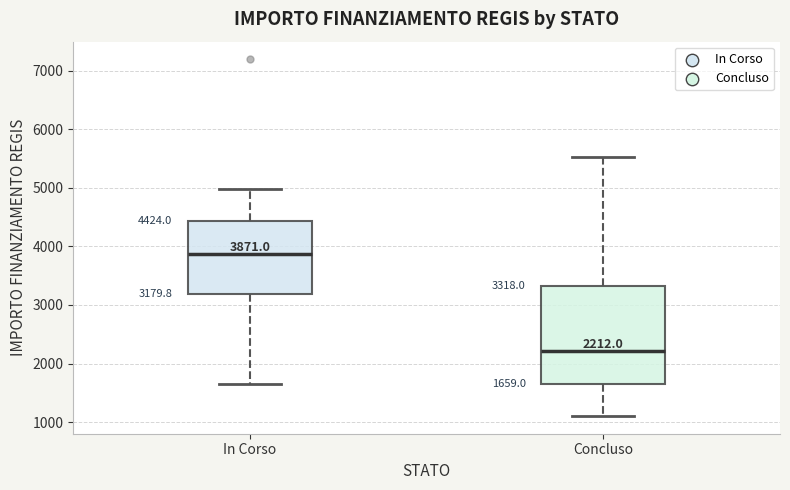

Which box has the highest median line?

In Corso